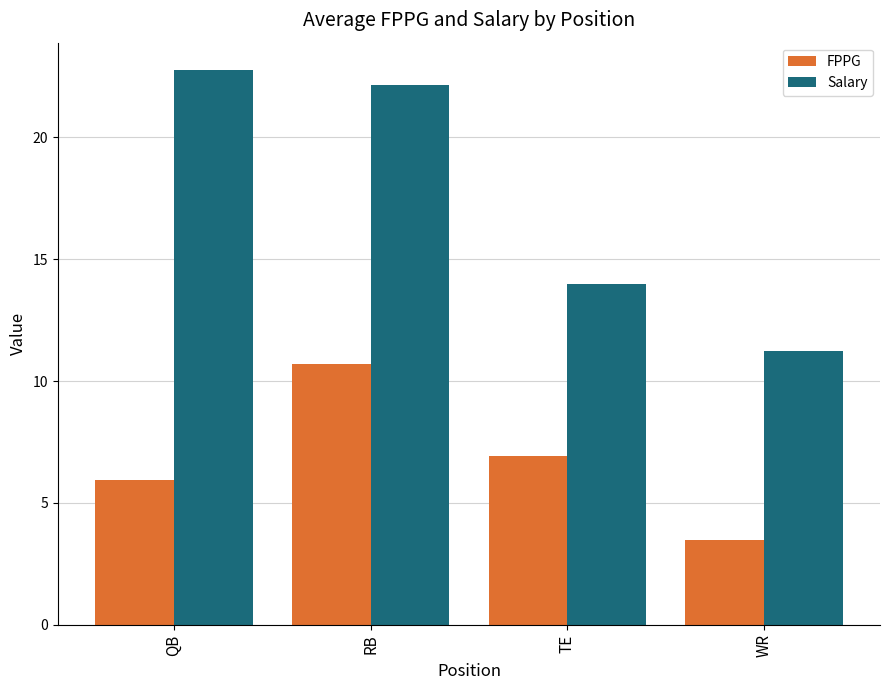

What position from the right is RB?

3